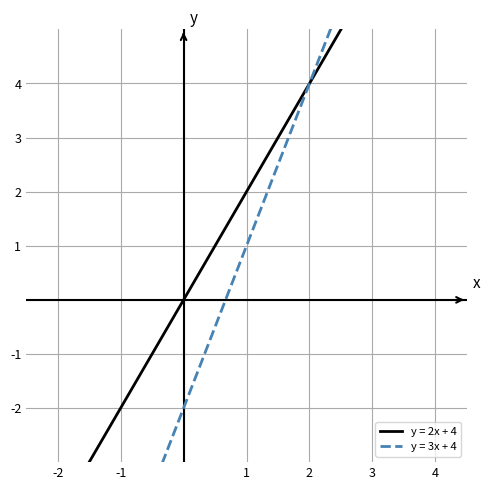

Which series has the largest total across all categories?

y = 2x + 4